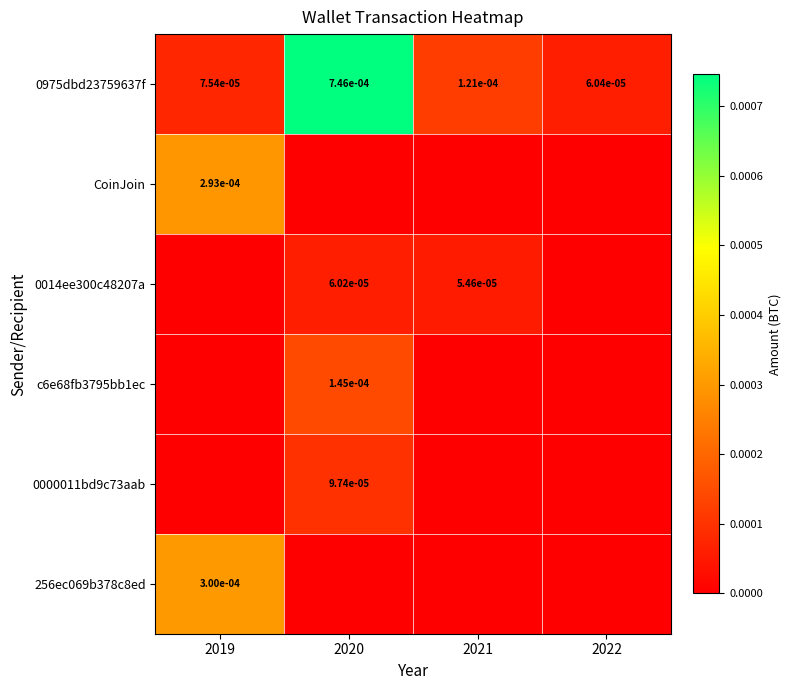

The value of c6e68fb3795bb1ec at 2020 is 0.0. True or false?

True